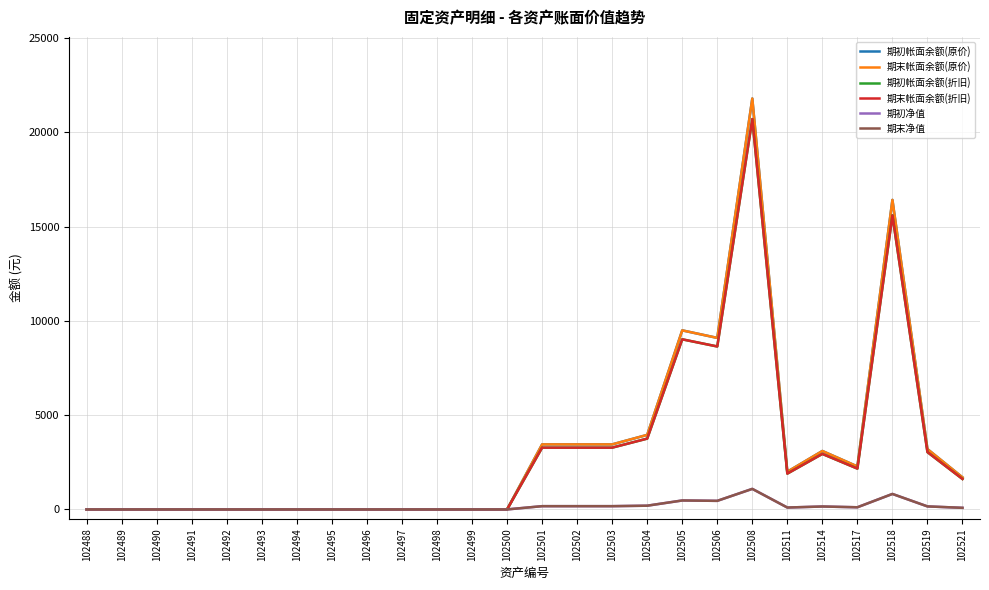

At which label does 期末帐面余额(折旧) reach its peak?

102508